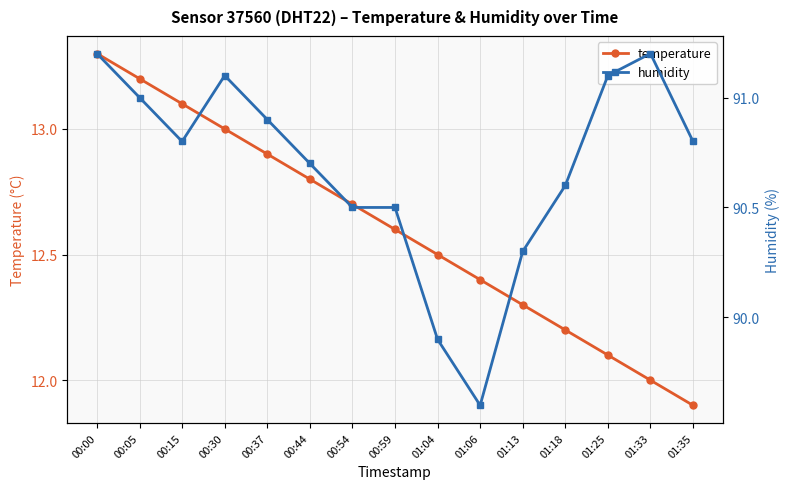

What is the smallest value displayed?

11.9